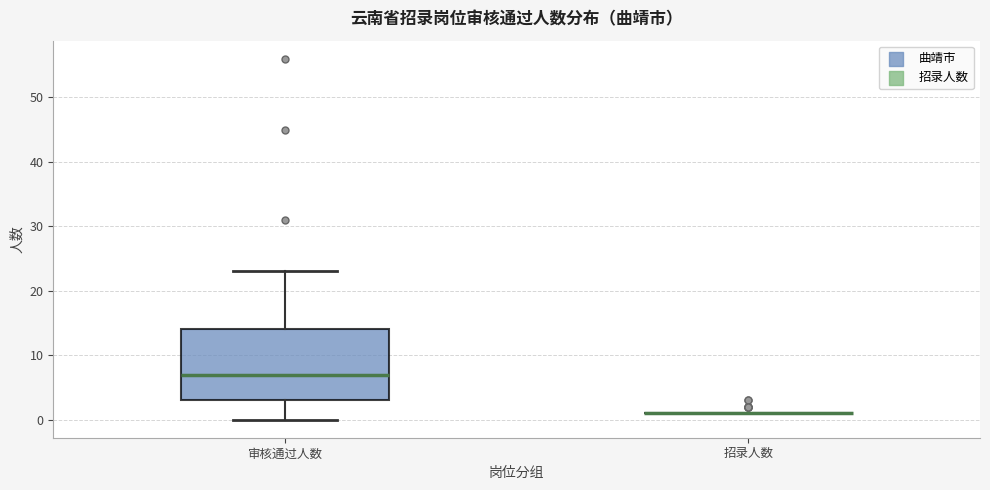

Reading left to right, transcribe this box plot: for each box, give where its median line is, the range the box spans, and where its two whiskers end, as read against the y-axis. The values are not printed on the chart, so give them approximately, as read against the axis.

审核通过人数: median 7, box 3 to 14, whiskers 0 to 23
招录人数: box collapsed to a line at 1, whiskers 1 to 1